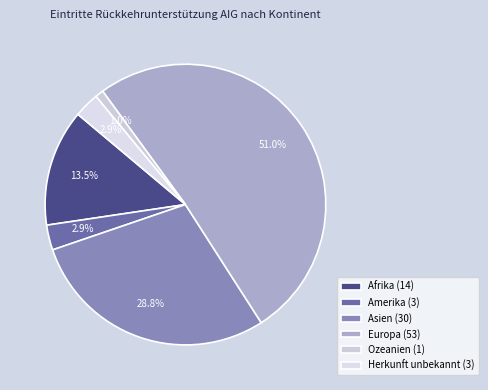

How many slices are in this pie chart?

6